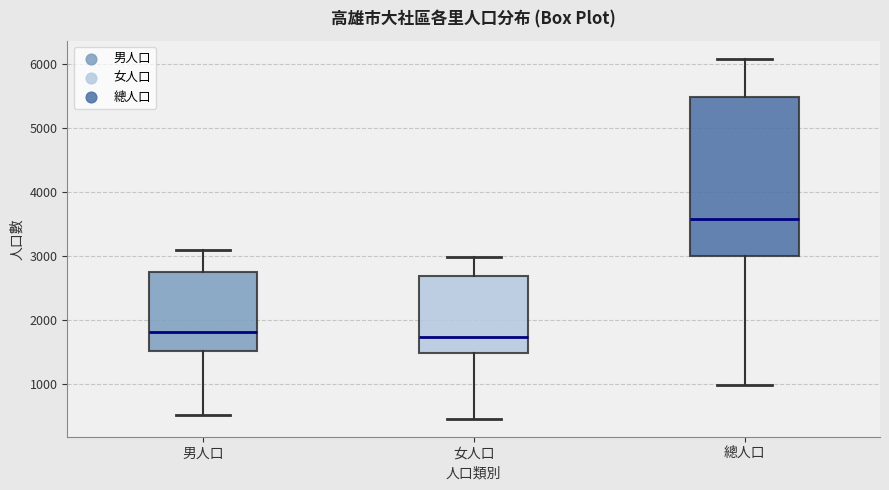

Which box's median line is the highest?

總人口